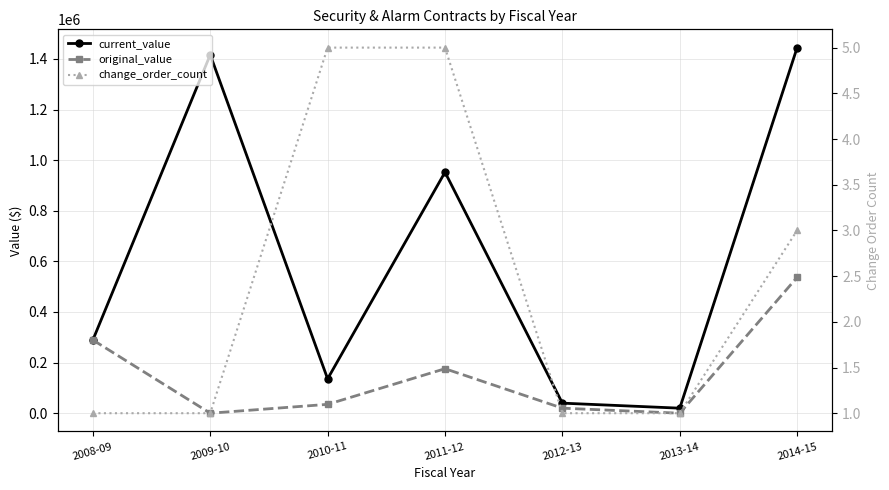

Read the change_order_count value at 2008-09.

1.0